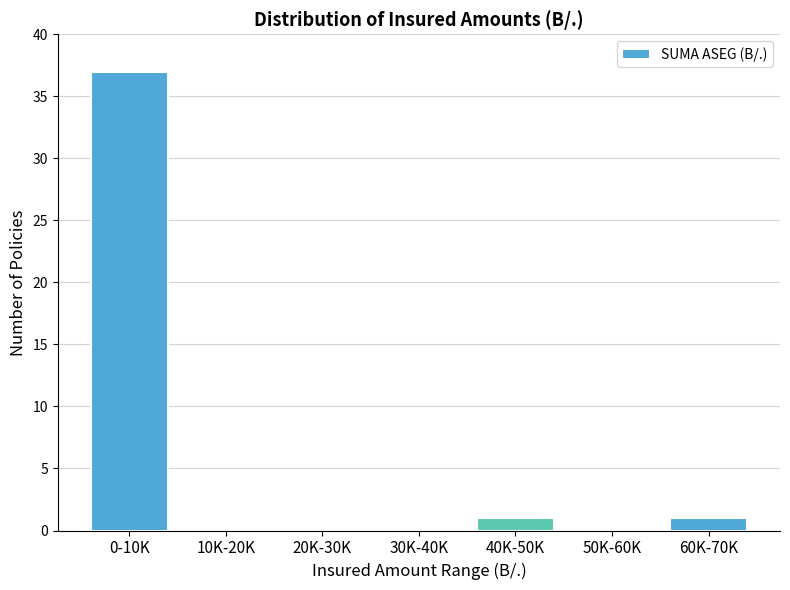

Reading right to left, transcribe all the data shown in this chart.

60K-70K=1	50K-60K=0	40K-50K=1	30K-40K=0	20K-30K=0	10K-20K=0	0-10K=37